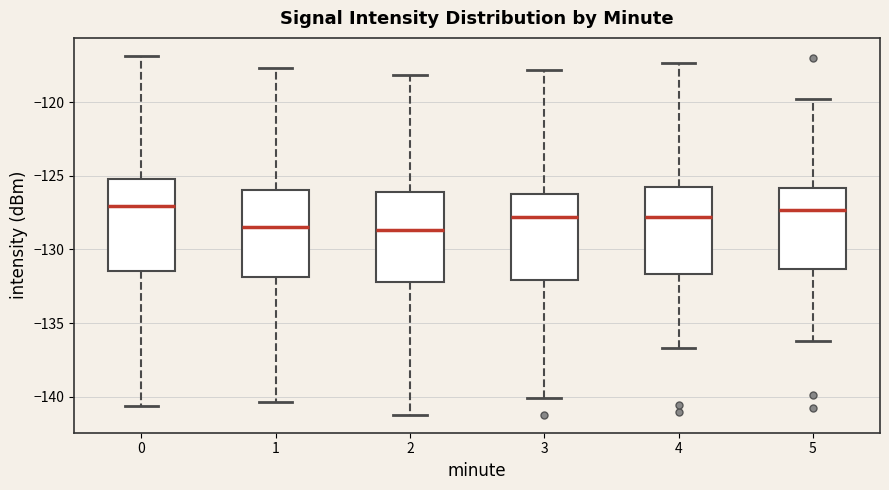

Reading left to right, read every box against the y-axis: the position of its median line, the range the box covers, and the ends of its whiskers. The values are not printed on the chart, so give them approximately, as read against the axis.

0: median -127.0, box -131.5 to -125.0, whiskers -140.5 to -117.0
1: median -128.5, box -132.0 to -126.0, whiskers -140.5 to -117.5
2: median -128.5, box -132.0 to -126.0, whiskers -141.0 to -118.0
3: median -128.0, box -132.0 to -126.0, whiskers -140.0 to -118.0
4: median -128.0, box -131.5 to -125.5, whiskers -136.5 to -117.5
5: median -127.5, box -131.5 to -126.0, whiskers -136.0 to -120.0